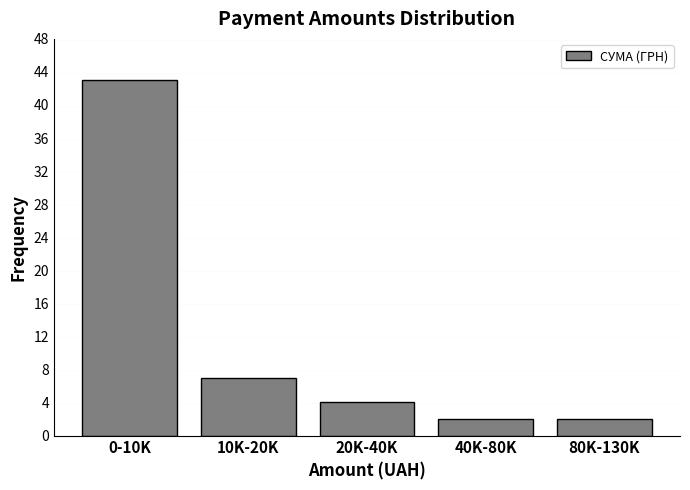

Reading left to right, what are all the values shown in this chart?

43	7	4	2	2